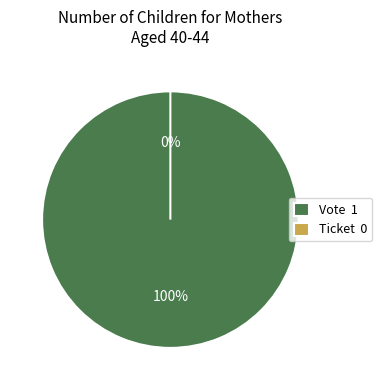

Which category has the biggest portion of the pie?

Vote